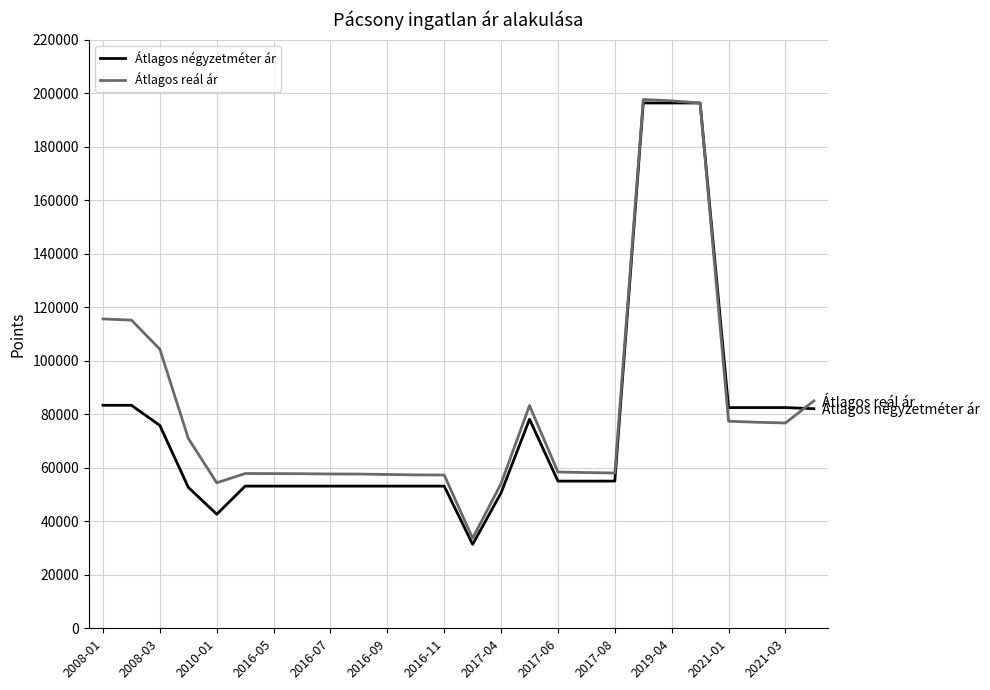

Which series has the widest spread of values?

Átlagos négyzetméter ár